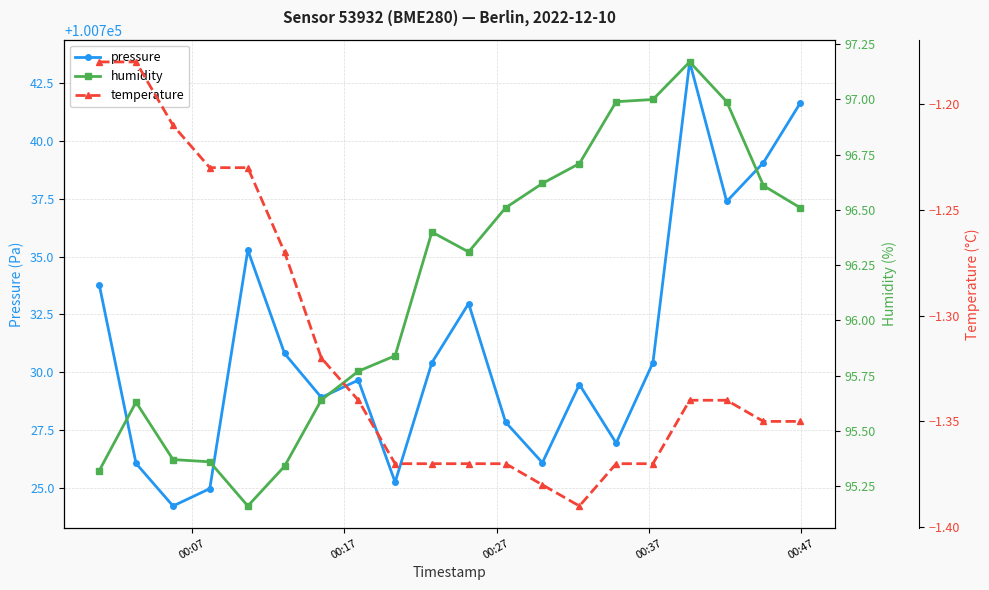

In pressure, how many points are lower than both neighbors (excluding endpoints)?

6